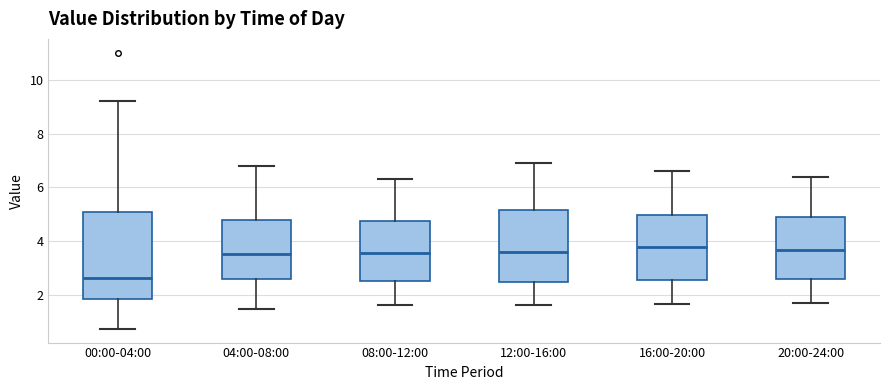

Reading left to right, read every box against the y-axis: the position of its median line, the range the box covers, and the ends of its whiskers. The values are not printed on the chart, so give them approximately, as read against the axis.

00:00-04:00: median 2.6, box 1.8 to 5.0, whiskers 0.8 to 9.2
04:00-08:00: median 3.6, box 2.6 to 4.8, whiskers 1.4 to 6.8
08:00-12:00: median 3.6, box 2.6 to 4.8, whiskers 1.6 to 6.4
12:00-16:00: median 3.6, box 2.4 to 5.2, whiskers 1.6 to 7.0
16:00-20:00: median 3.8, box 2.6 to 5.0, whiskers 1.6 to 6.6
20:00-24:00: median 3.6, box 2.6 to 5.0, whiskers 1.8 to 6.4